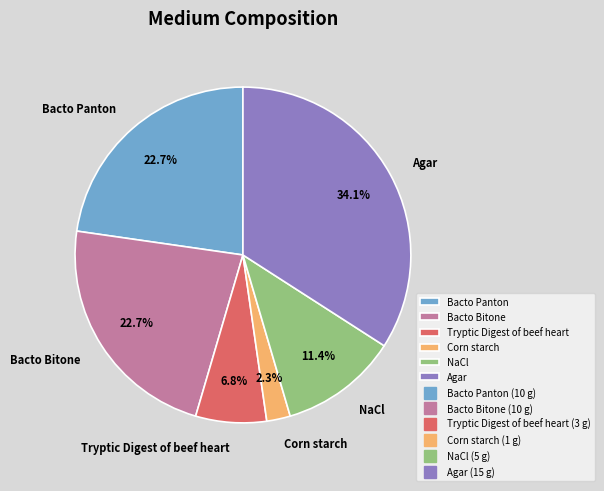

Is it true that Agar is 21% of the pie?

False